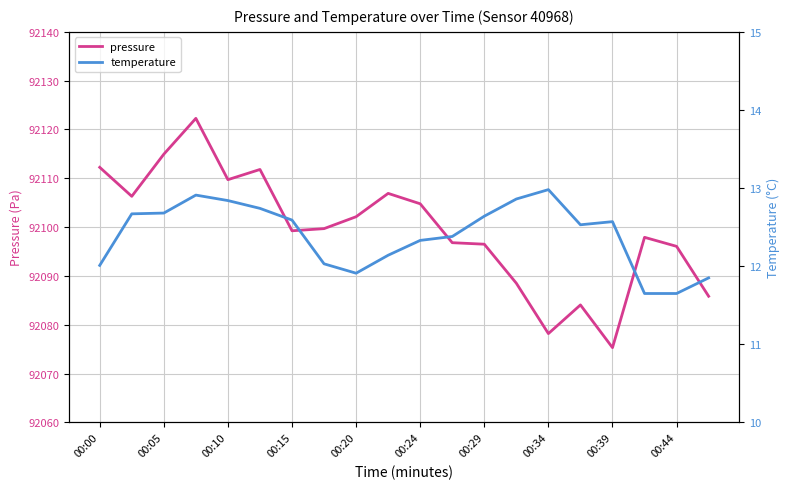

What is the maximum value for pressure?

92122.3